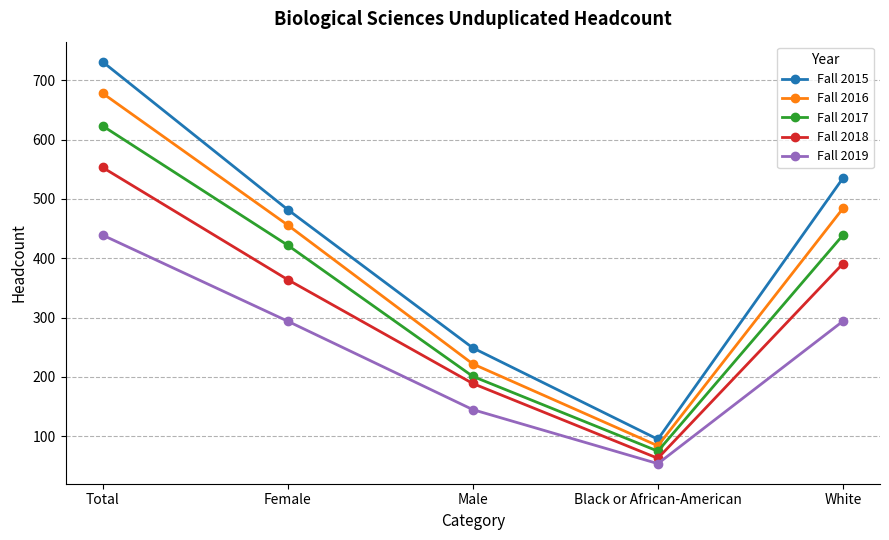

Reading left to right, what are all the values shown in this chart?

Fall 2015: 731	482	249	95	535
Fall 2016: 678	456	222	84	484
Fall 2017: 623	422	201	75	439
Fall 2018: 553	364	189	63	391
Fall 2019: 439	294	145	54	294